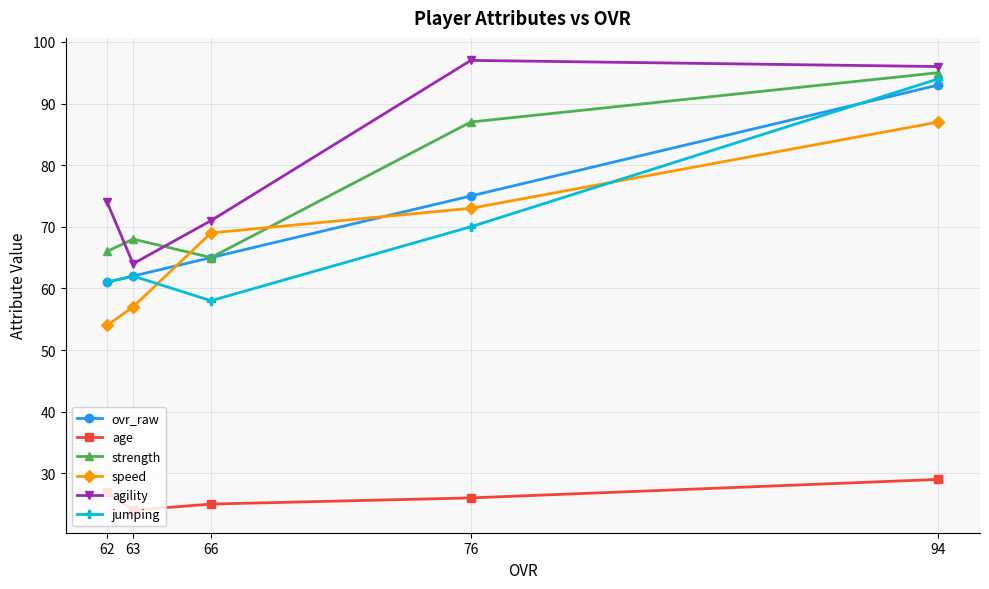

Count the number of categories in the chart.

5